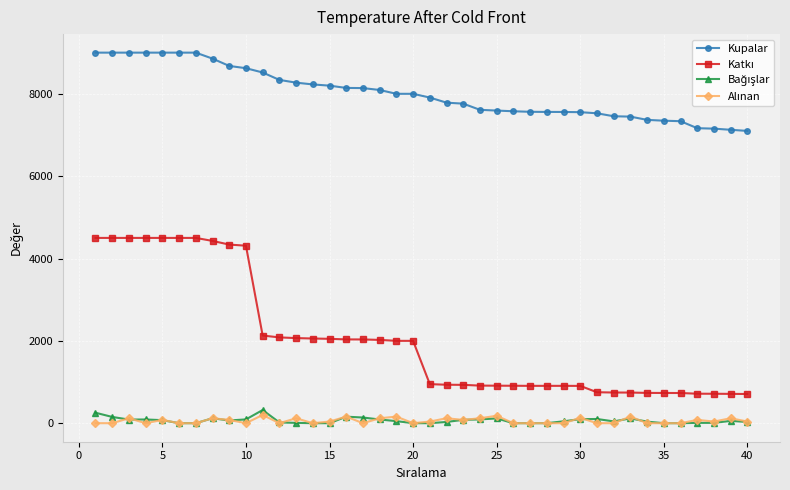

Does the chart have visible grid lines?

Yes